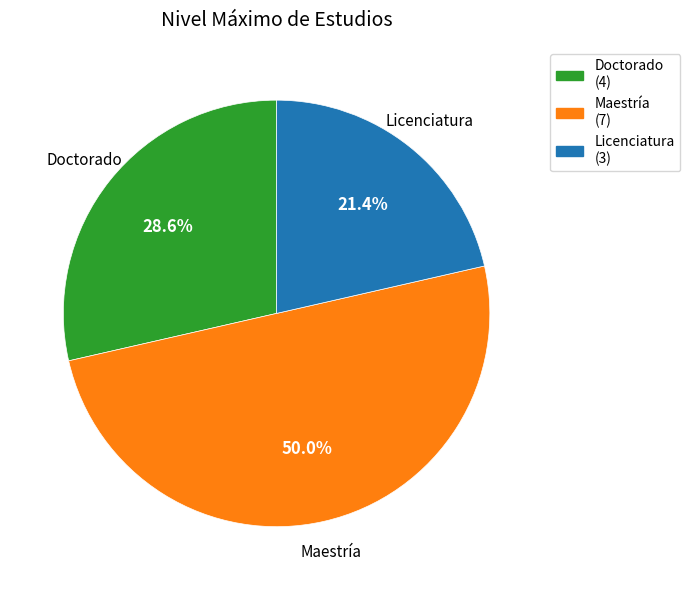

To the nearest percent, what is the difference between the largest and smallest slice percentages?

29%